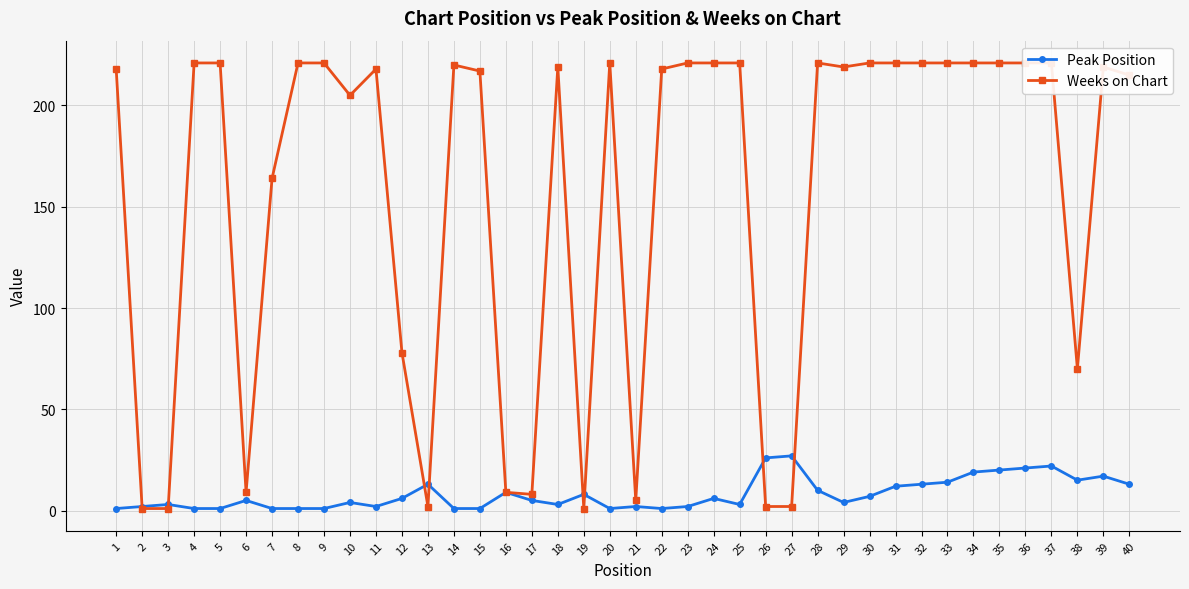

Between which two adjacent categories do Peak Position and Weeks on Chart first intersect?

1 and 2